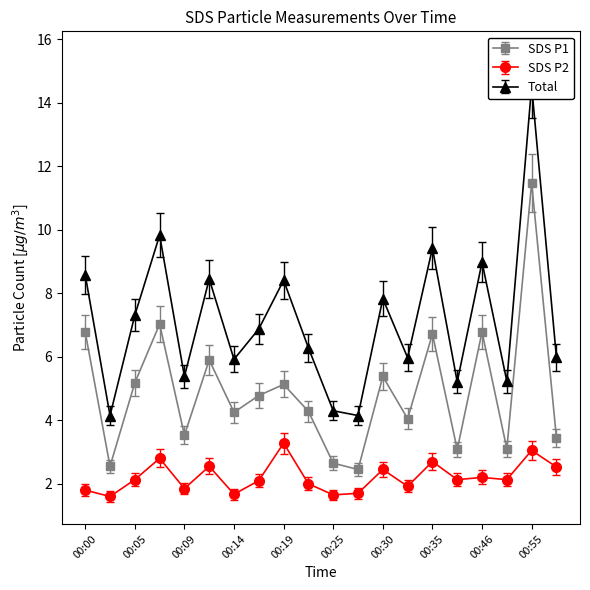

Which series has the largest range (max minus min)?

Total